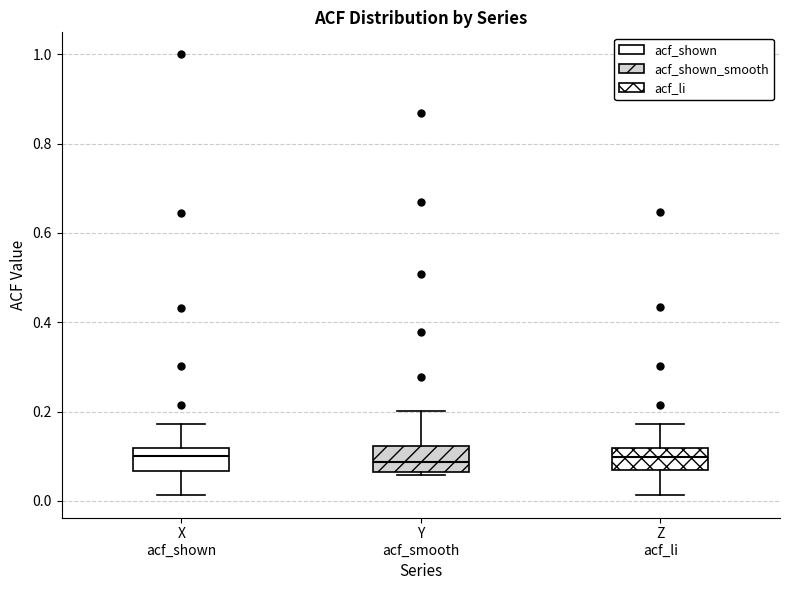

Where does the upper whisker of the box for Z acf_li end on the y-axis? The values are not printed on the chart, so give them approximately, as read against the axis.

0.18